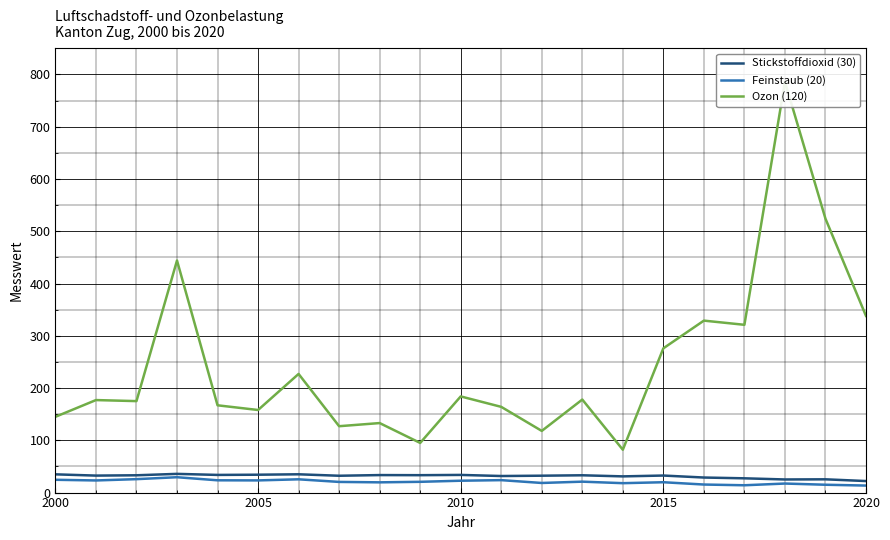

How many distinct data groups are displayed?

3